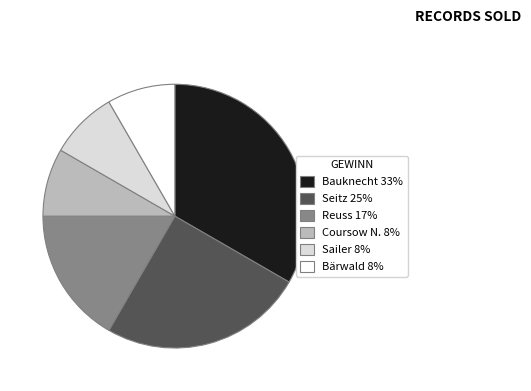

Do Bärwald 8% and Reuss 17% together represent more than half of the pie?

No